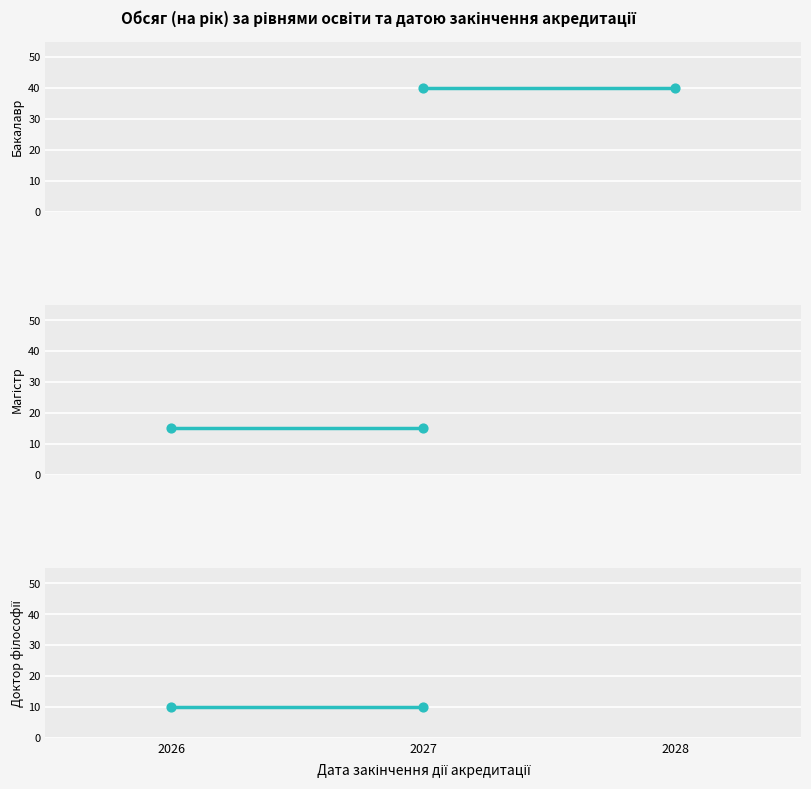

At how many categories does at least one series exceed 36?

2